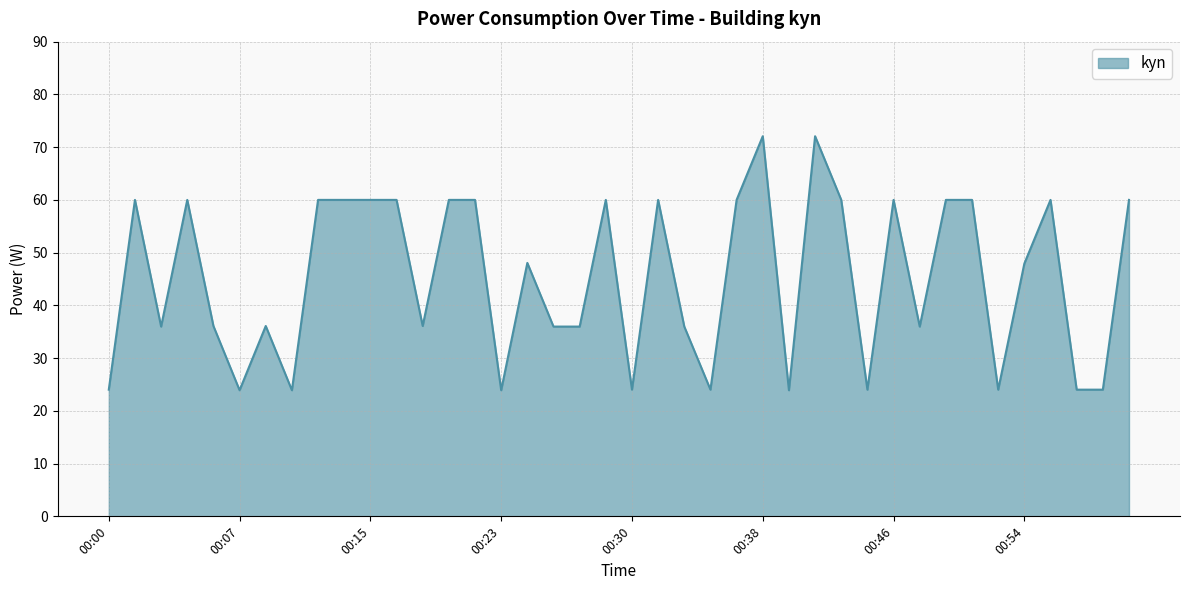

What is the maximum value shown in the chart?

72.1